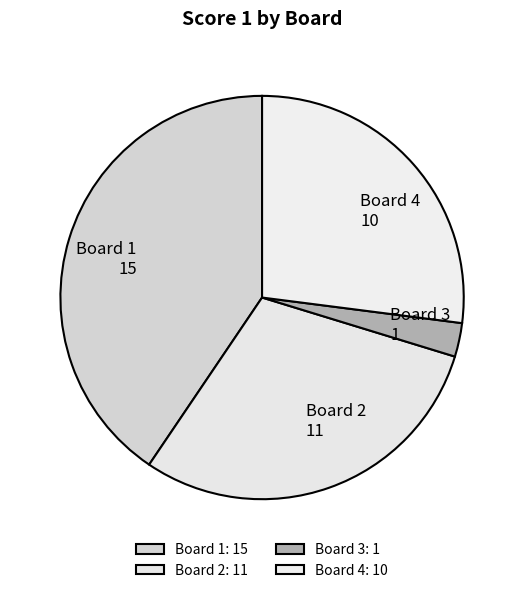

Does Board 3 1 account for over 50% of the chart?

No